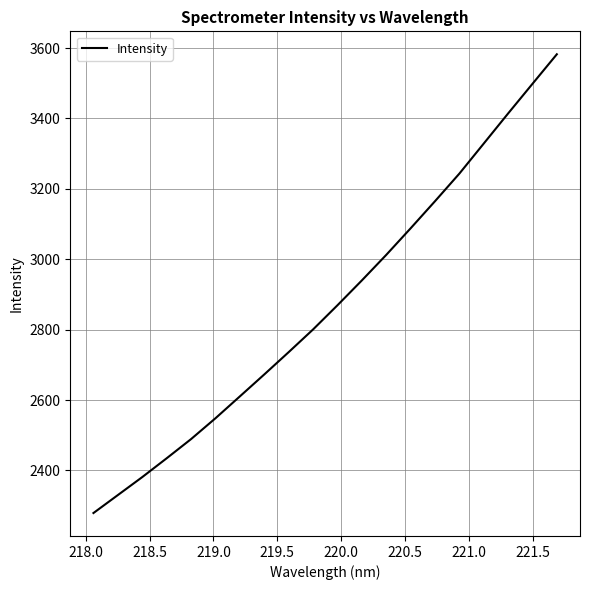

What is the difference between the maximum and minimum values?

1303.2